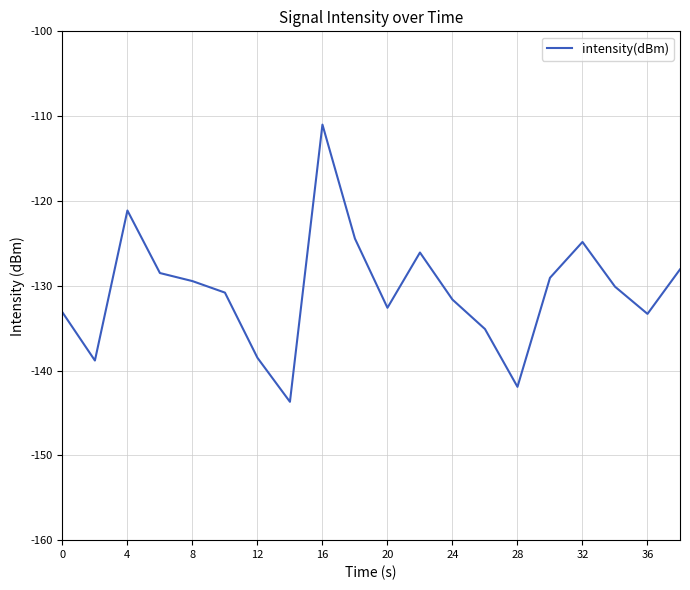

What is the minimum value shown in the chart?

-143.7